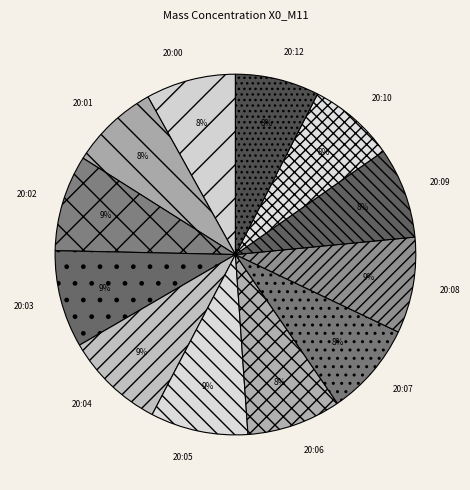

Approximately how many times larger is the value at 20:08 compared to 20:05?

1.0